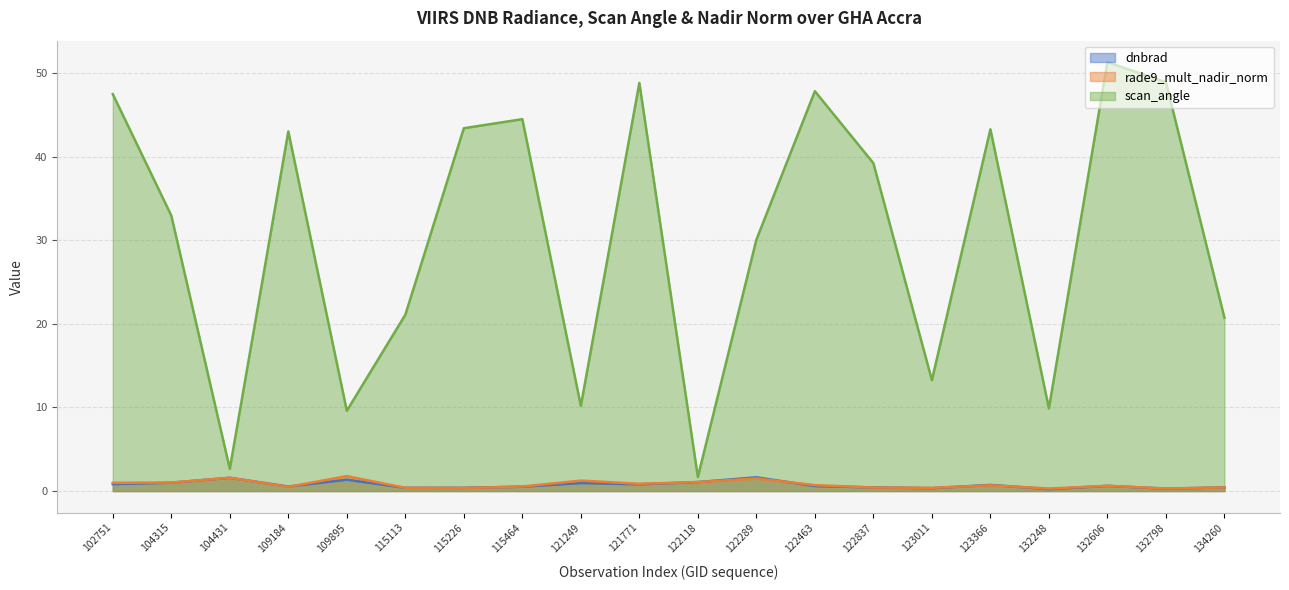

How many interior local valleys does the rade9_mult_nadir_norm series have?

6